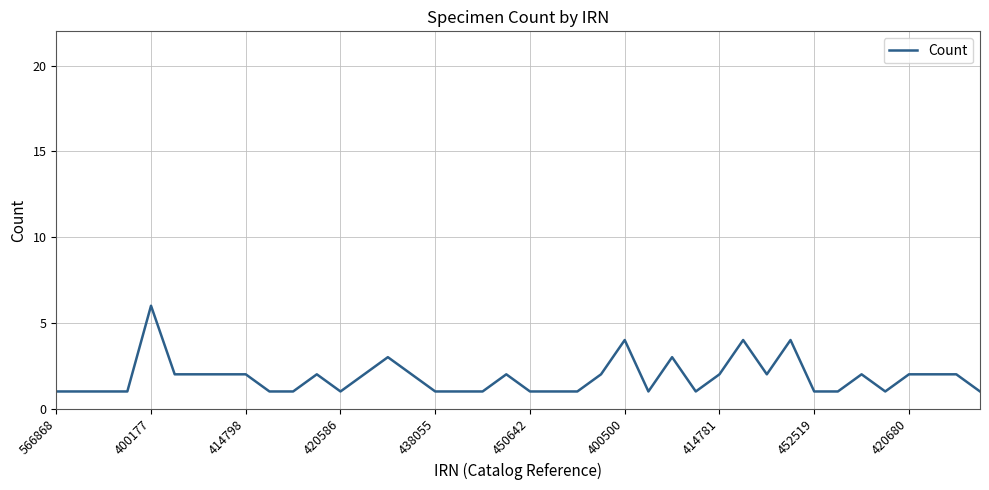

What is the maximum value shown in the chart?

6